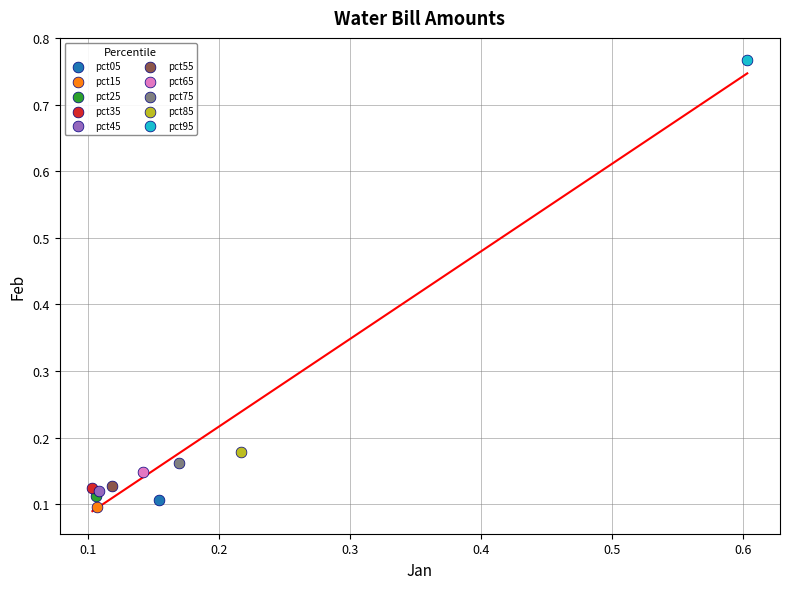

Which series reaches the maximum Y coordinate?

pct95